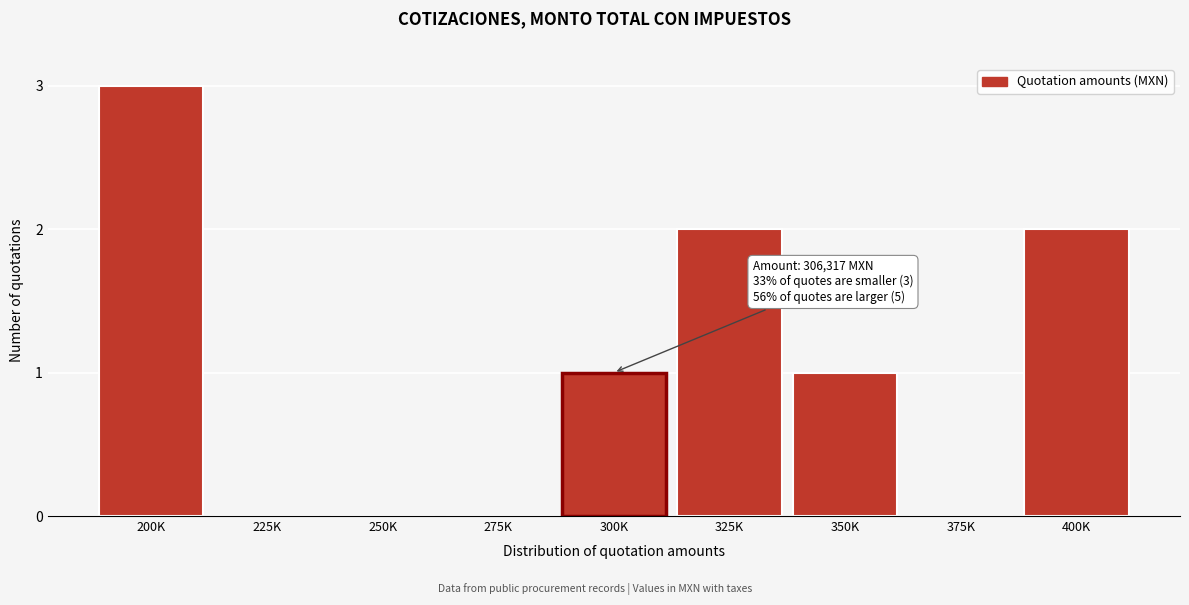

Reading right to left, transcribe all the data shown in this chart.

400K=2	375K=0	350K=1	325K=2	300K=1	275K=0	250K=0	225K=0	200K=3